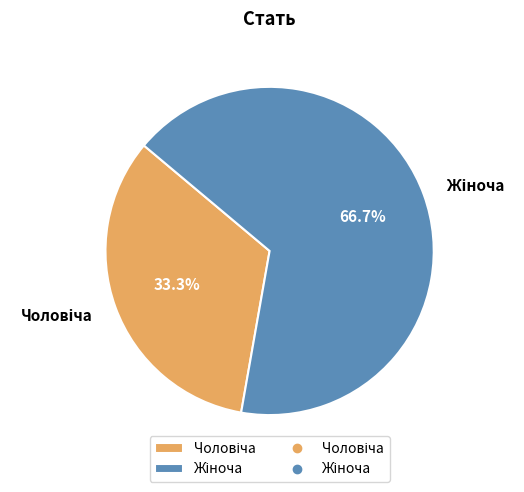

Is there any slice that represents more than half of the pie?

Yes